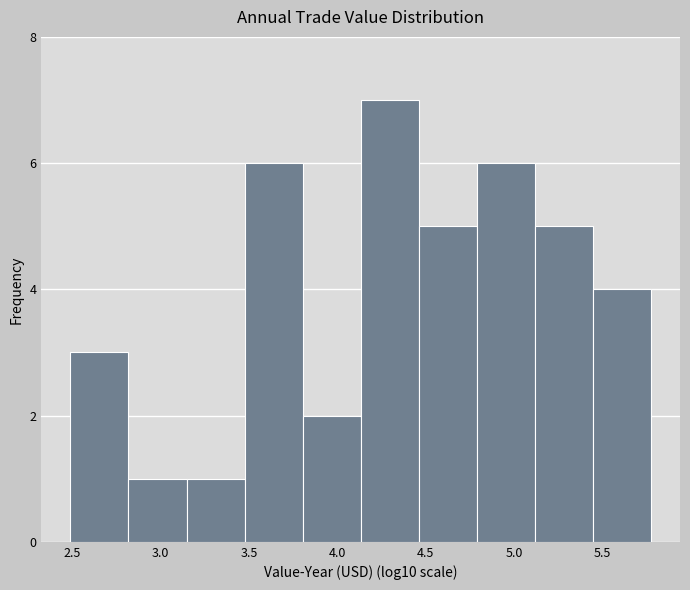

How tall is the bar that spans 5.10 to 5.45 on the x-axis? Neither the bar edges nor the heights are printed on the chart, so give them approximately, as read against the axes.

5